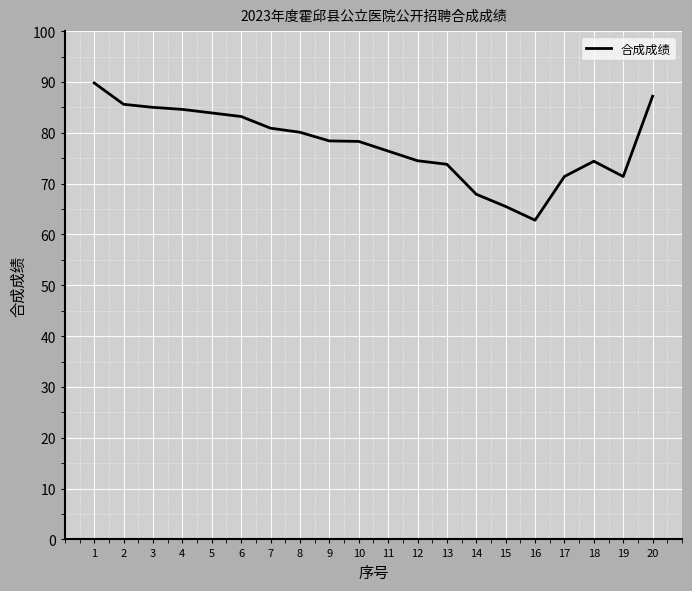

The value at 3 is 85.0. True or false?

True